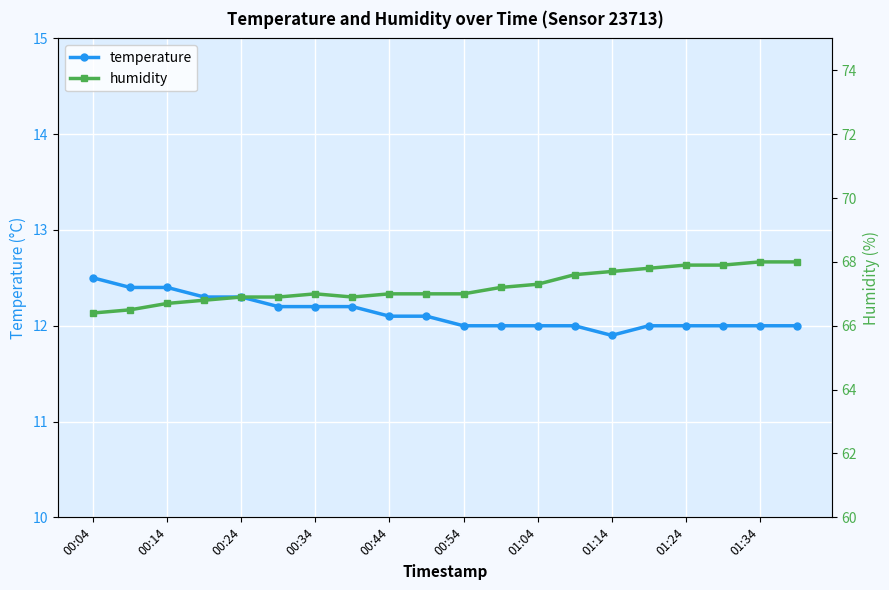

What value does the temperature series have at 00:34?

12.2